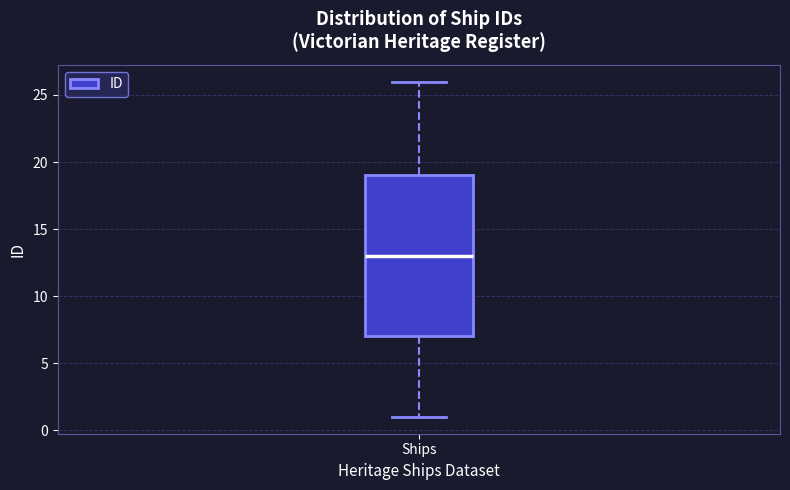

Where is the upper edge of the box for Ships on the y-axis? The values are not printed on the chart, so give them approximately, as read against the axis.

19